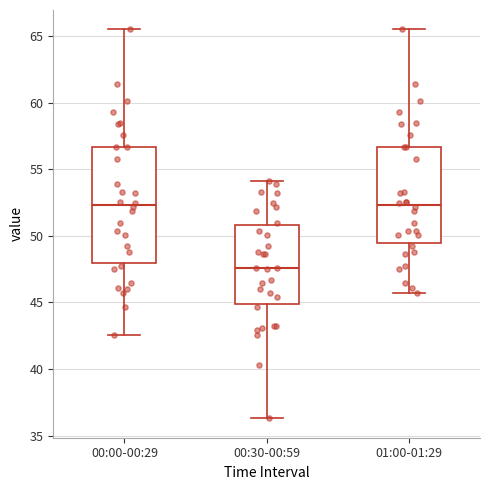

Reading left to right, read every box against the y-axis: the position of its median line, the range the box covers, and the ends of its whiskers. The values are not printed on the chart, so give them approximately, as read against the axis.

00:00-00:29: median 52.5, box 48.0 to 56.5, whiskers 42.5 to 65.5
00:30-00:59: median 47.5, box 45.0 to 51.0, whiskers 36.5 to 54.0
01:00-01:29: median 52.5, box 49.5 to 56.5, whiskers 45.5 to 65.5